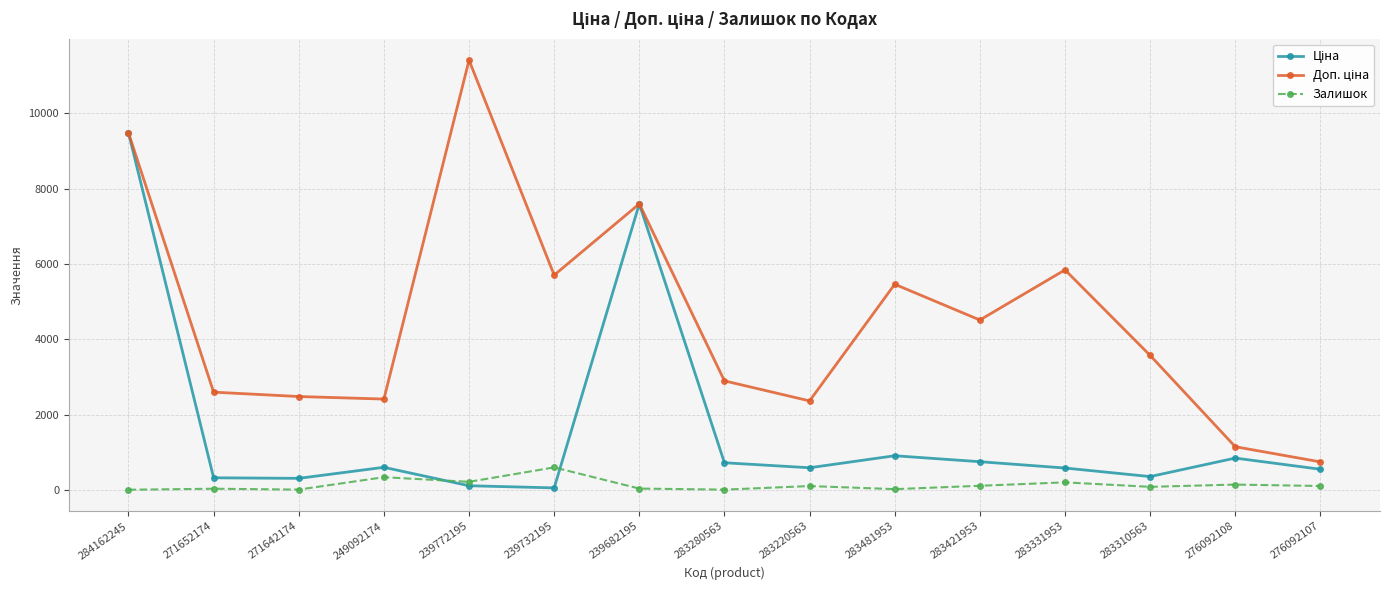

At which category is the sum across all series the highest?

284162245